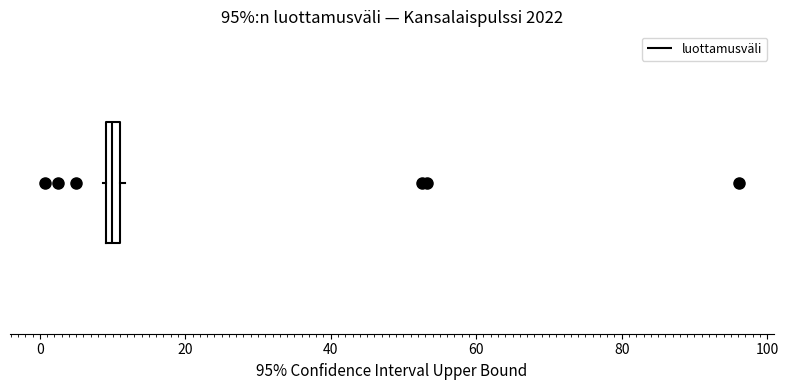

Where is the right edge of the box on the x-axis? The values are not printed on the chart, so give them approximately, as read against the axis.

12